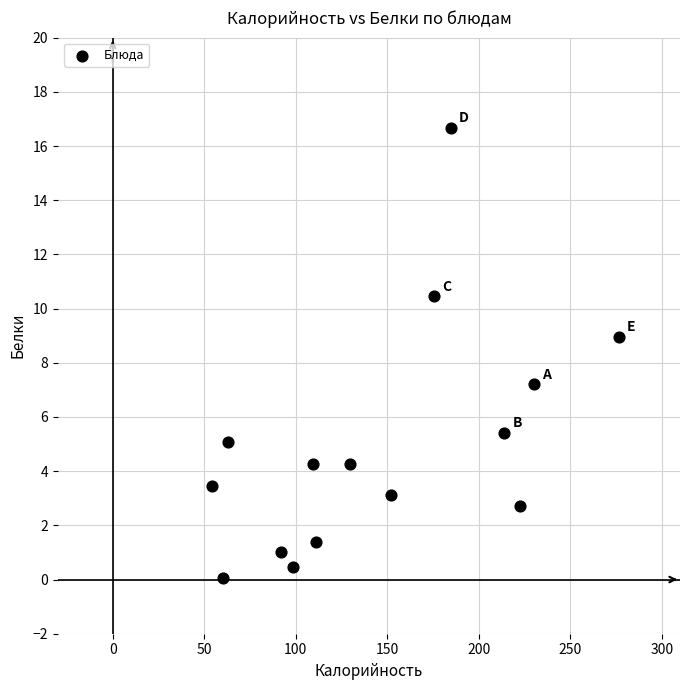

What is the range of X values (max minus min)?

222.2